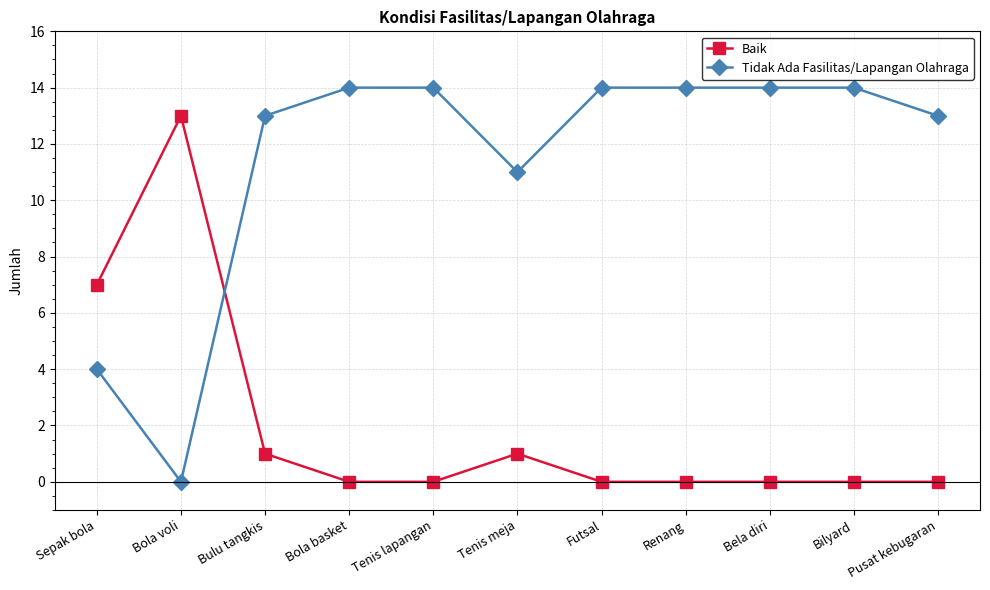

After their last crossing, which series has the higher values: Tidak Ada Fasilitas/Lapangan Olahraga or Baik?

Tidak Ada Fasilitas/Lapangan Olahraga